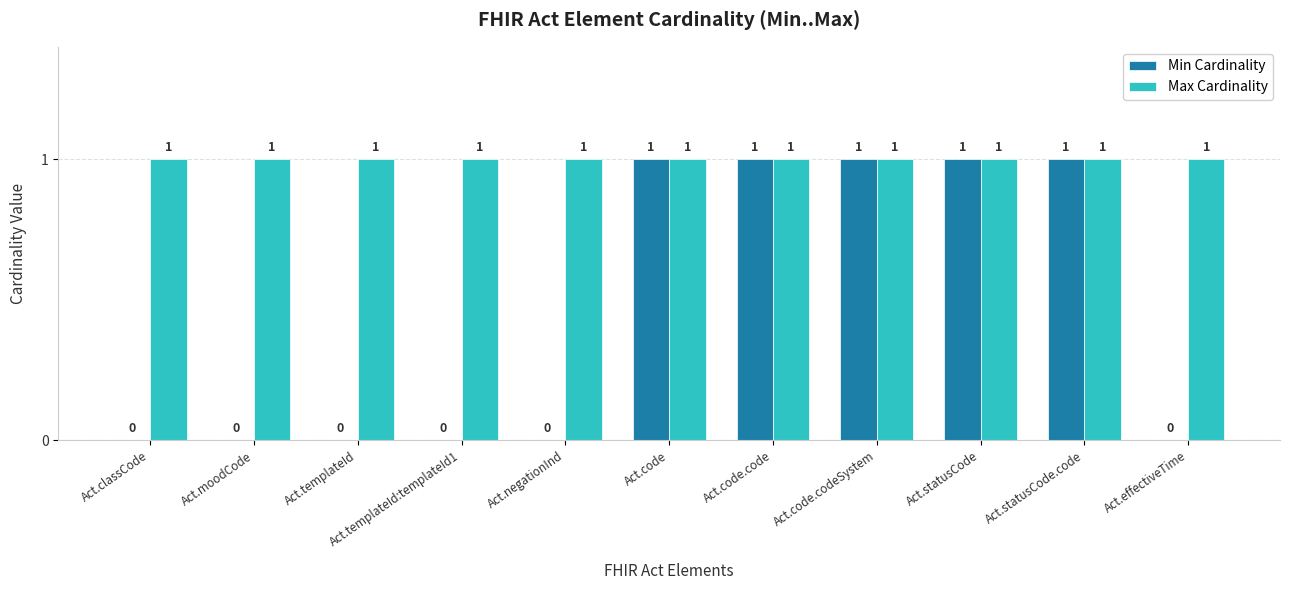

What is the sum of all Max Cardinality values?

11